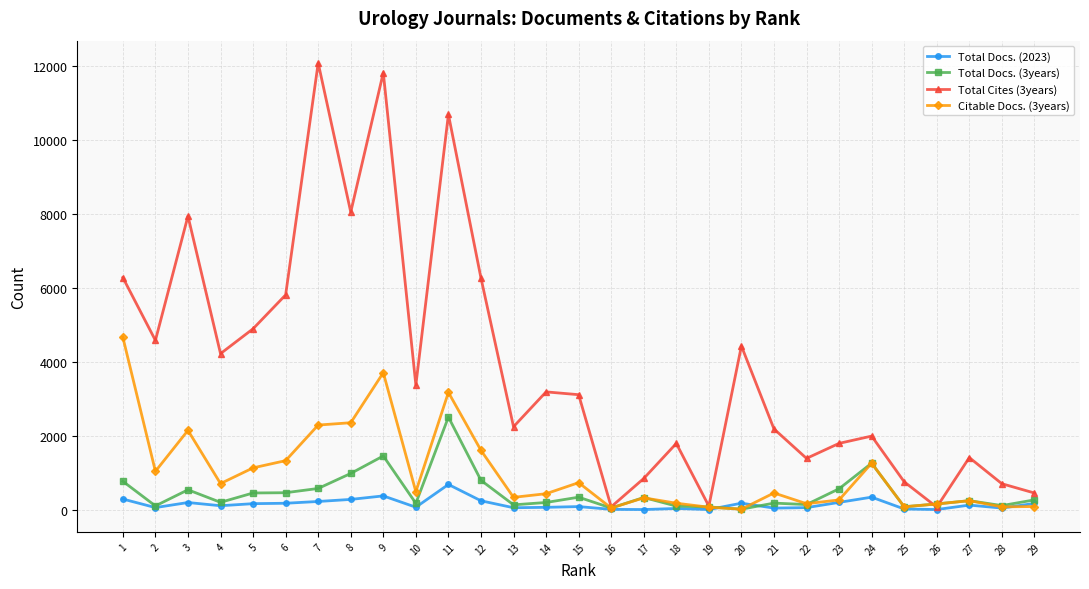

Is the value of Total Docs. (3years) at 23 greater than the value of Total Docs. (2023) at 25?

Yes